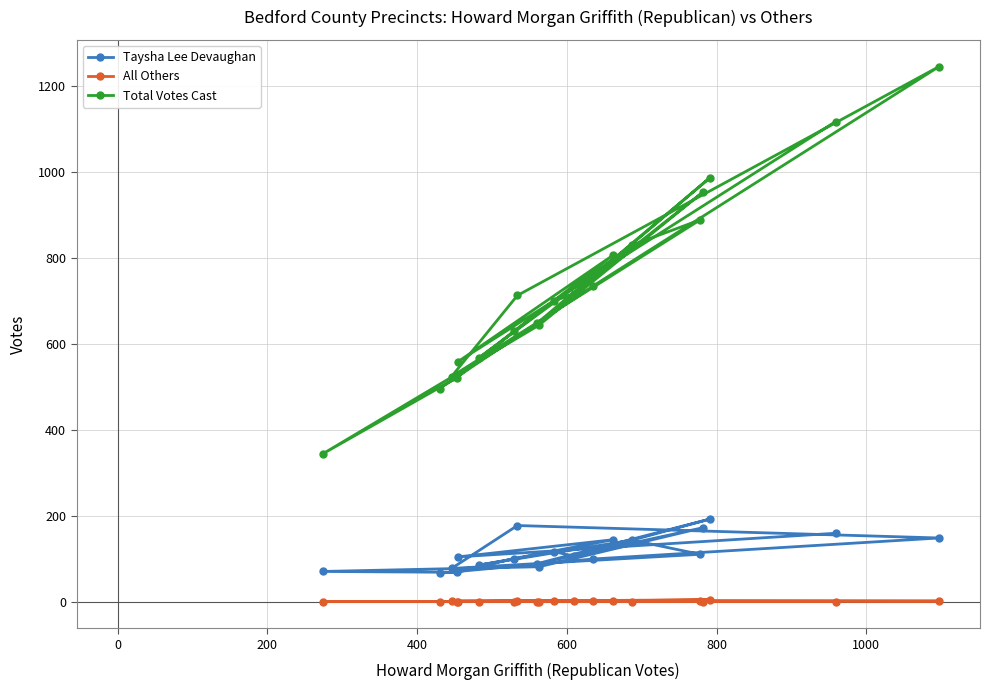

What is the average value of the All Others series?

1